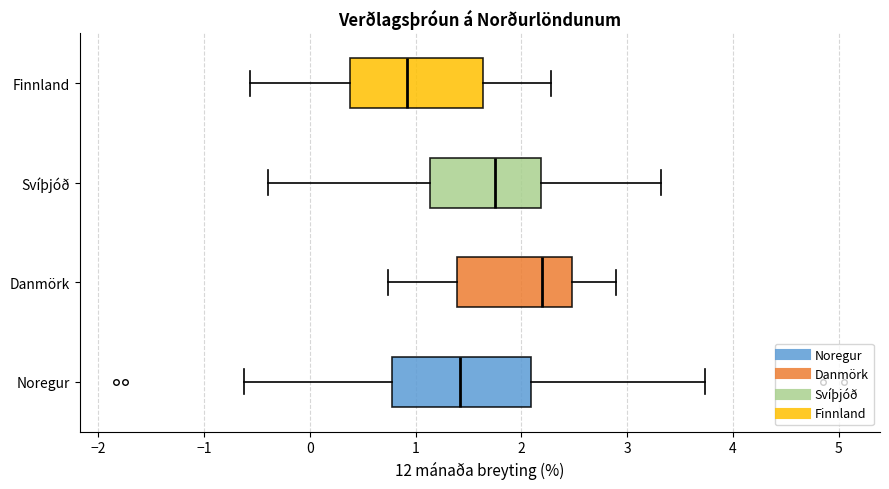

Reading bottom to top, read every box against the x-axis: the position of its median line, the range the box covers, and the ends of its whiskers. The values are not printed on the chart, so give them approximately, as read against the axis.

Noregur: median 1.4, box 0.8 to 2.1, whiskers -0.6 to 3.7
Danmörk: median 2.2, box 1.4 to 2.5, whiskers 0.7 to 2.9
Svíþjóð: median 1.8, box 1.1 to 2.2, whiskers -0.4 to 3.3
Finnland: median 0.9, box 0.4 to 1.6, whiskers -0.6 to 2.3